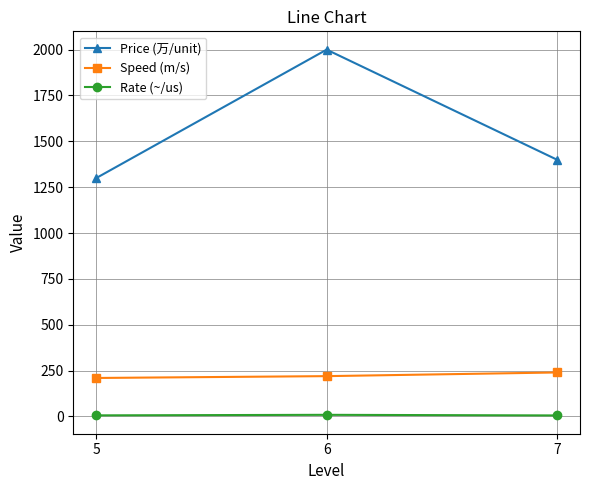

Which series has the largest total across all categories?

Price (万/unit)